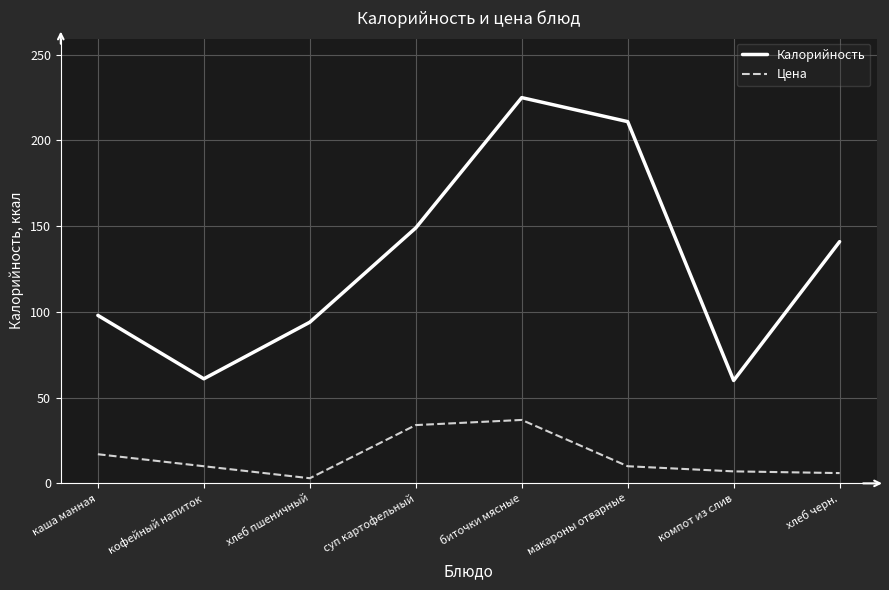

List the series in order of their overall mean, lowest first.

Цена, Калорийность